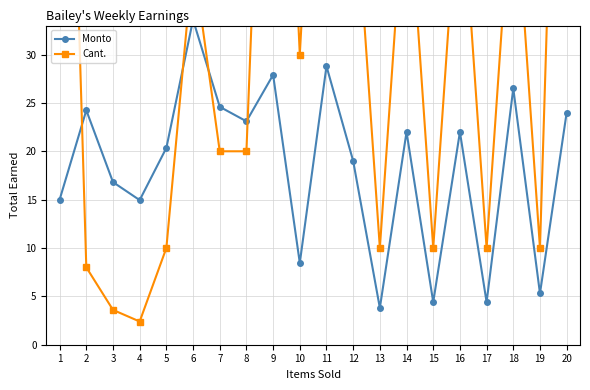

Rank the series by their maximum value, from highest to lowest.

Cant., Monto